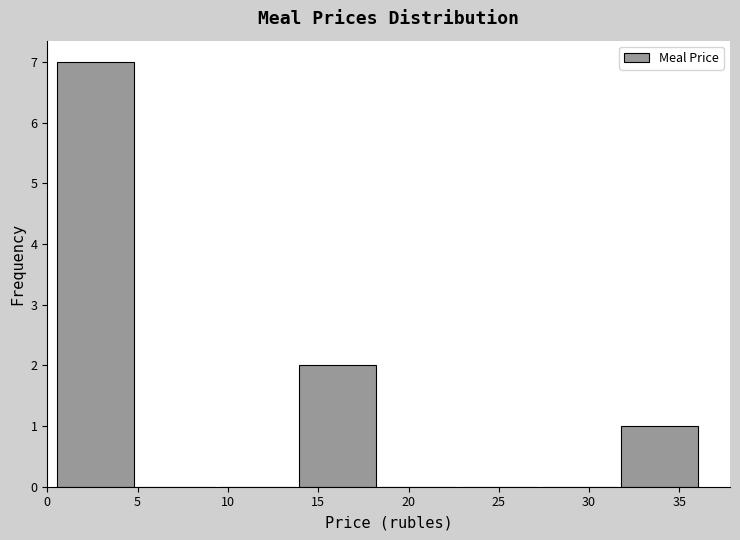

How tall is the bar that spans 14.0 to 18.5 on the x-axis? Neither the bar edges nor the heights are printed on the chart, so give them approximately, as read against the axes.

2